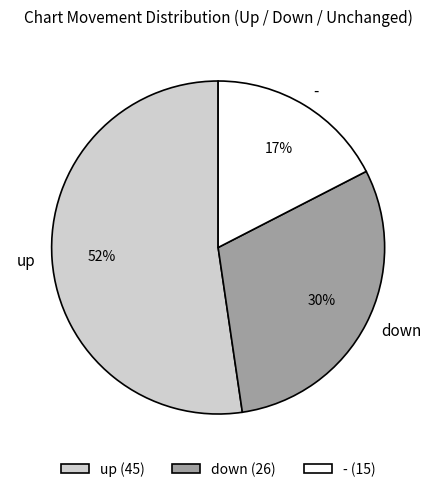

To the nearest percent, what portion does - represent?

17%